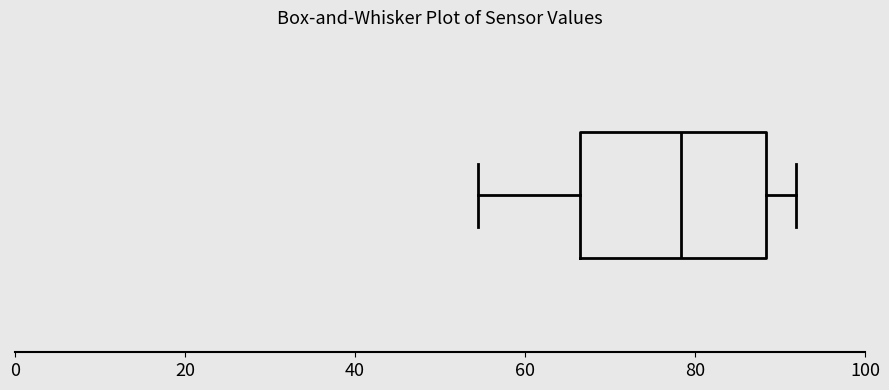

Transcribe this box plot: give where the median line is, the range the box spans, and where the two whiskers end, as read against the x-axis. The values are not printed on the chart, so give them approximately, as read against the axis.

median 78, box 66 to 88, whiskers 54 to 92